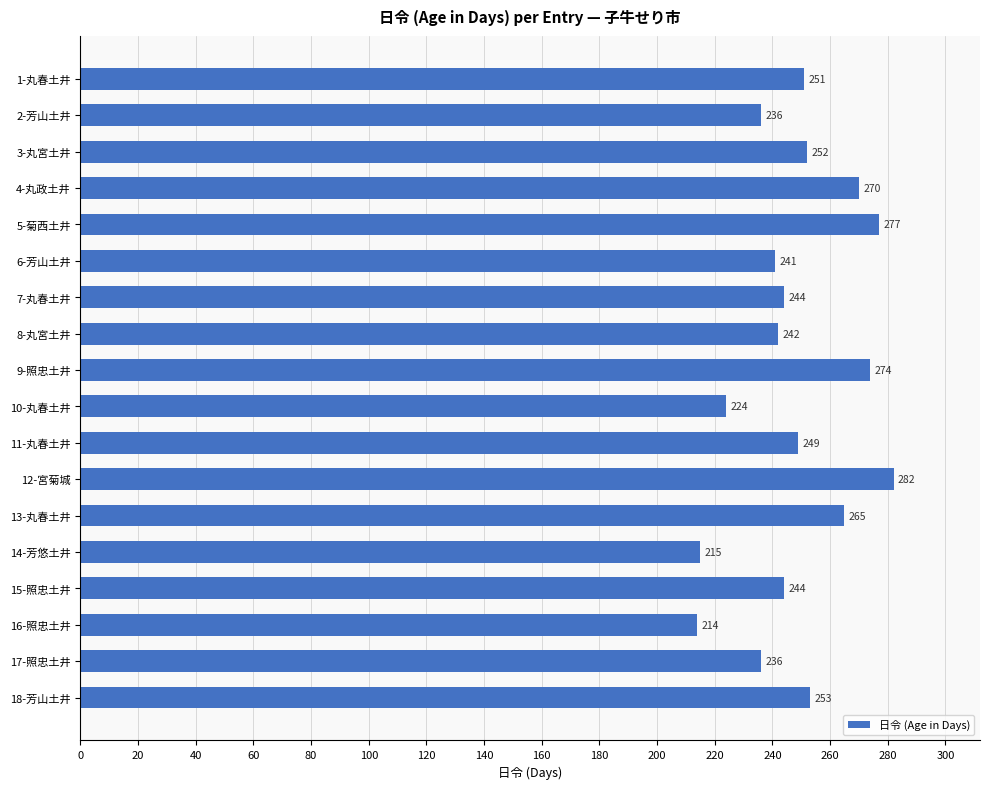

What is the ratio of the value at 10-丸春土井 to the value at 3-丸宮土井?

0.9